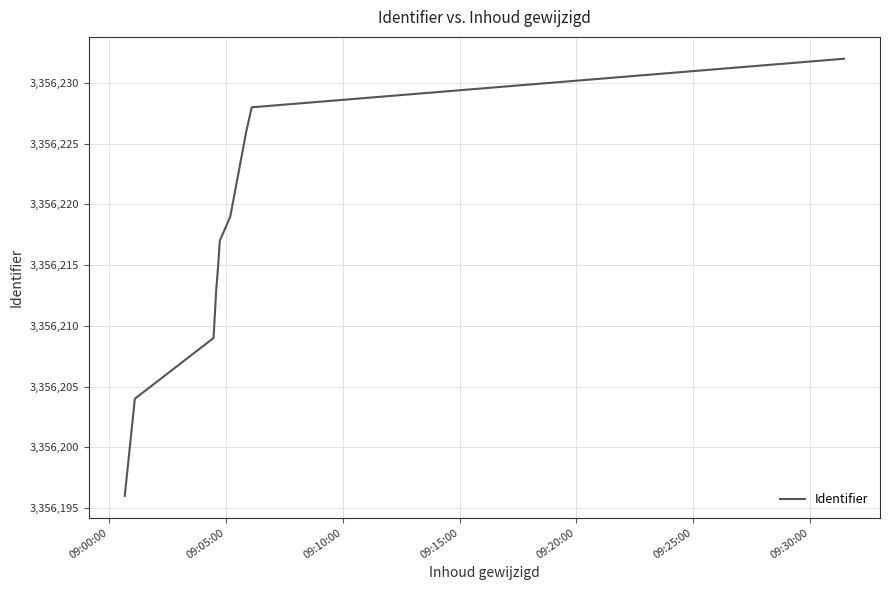

What is the difference between the maximum and minimum values?

36